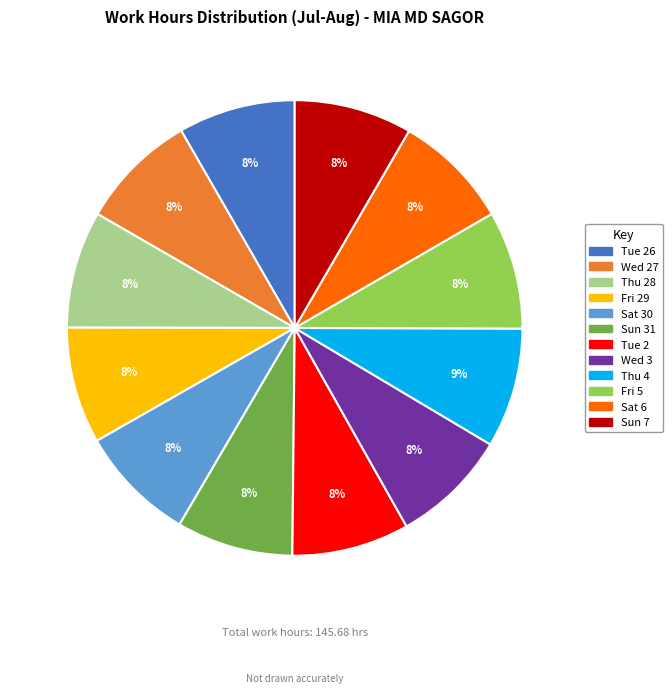

To the nearest percent, what is the average slice percentage?

8%